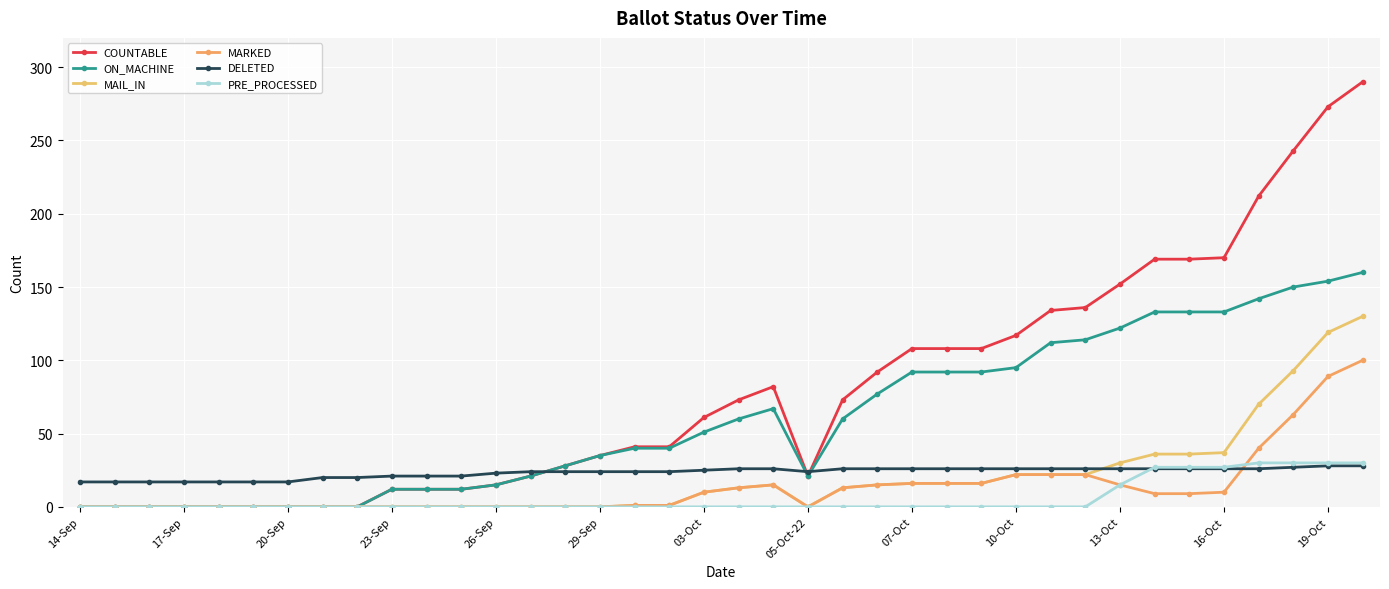

Where is COUNTABLE nearest to the value 145?

13-Oct